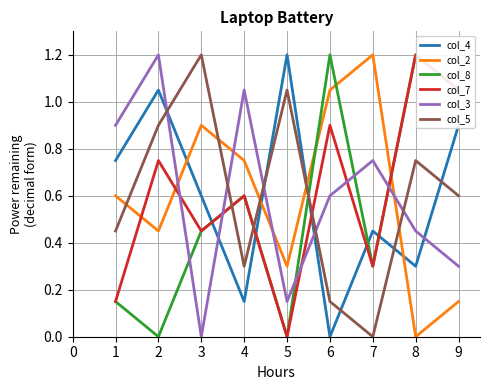

What are all the series names shown in the legend?

col_4, col_2, col_8, col_7, col_3, col_5